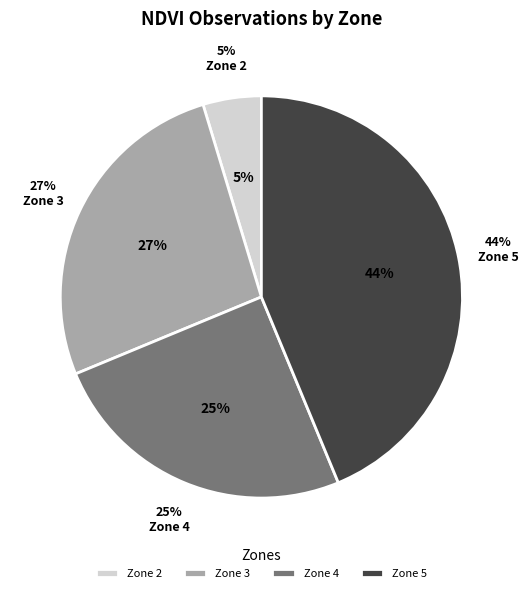

Which has a higher value, Zone 2 or Zone 3?

Zone 3